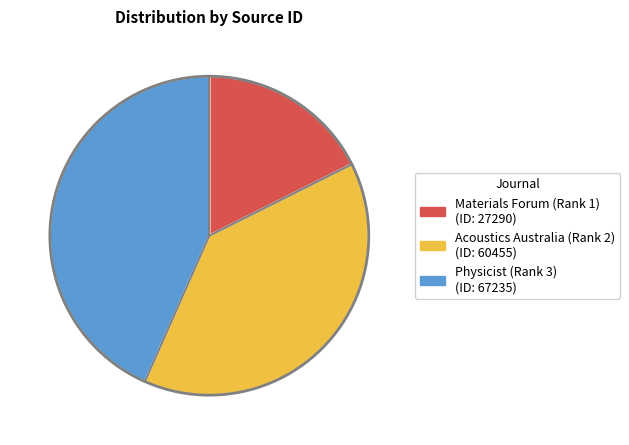

True or false: Materials Forum (Rank 1) accounts for 29% of the total.

False